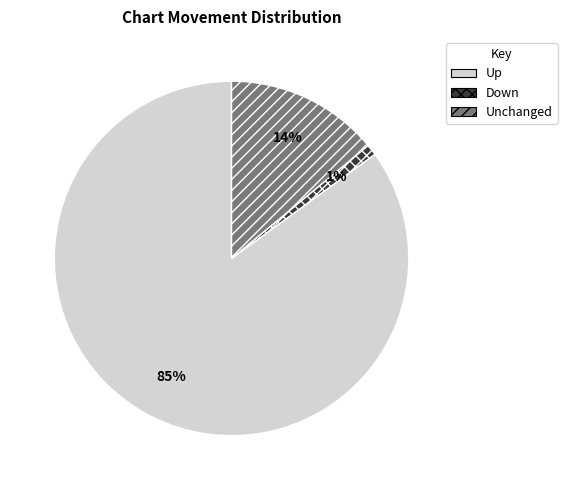

Rank the categories by value from highest to lowest.

Up, Unchanged, Down